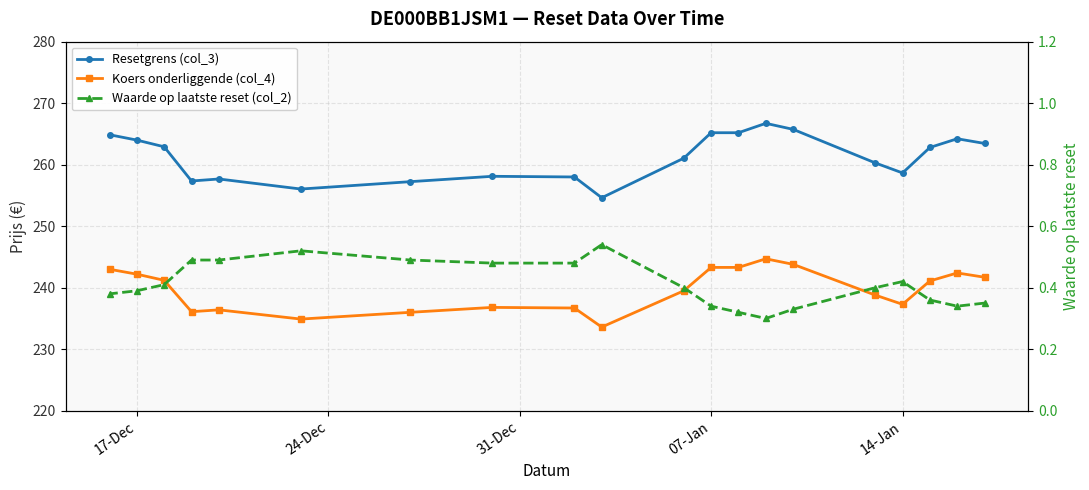

At how many categories does at least one series exceed 204?

20